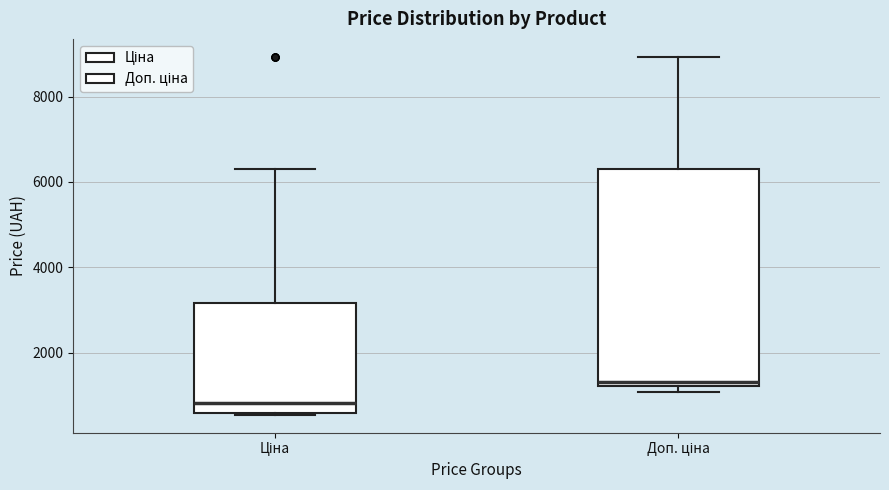

Reading left to right, read every box against the y-axis: the position of its median line, the range the box covers, and the ends of its whiskers. The values are not printed on the chart, so give them approximately, as read against the axis.

Ціна: median 800, box 600 to 3200, whiskers 600 to 6400
Доп. ціна: median 1400, box 1200 to 6400, whiskers 1000 to 9000